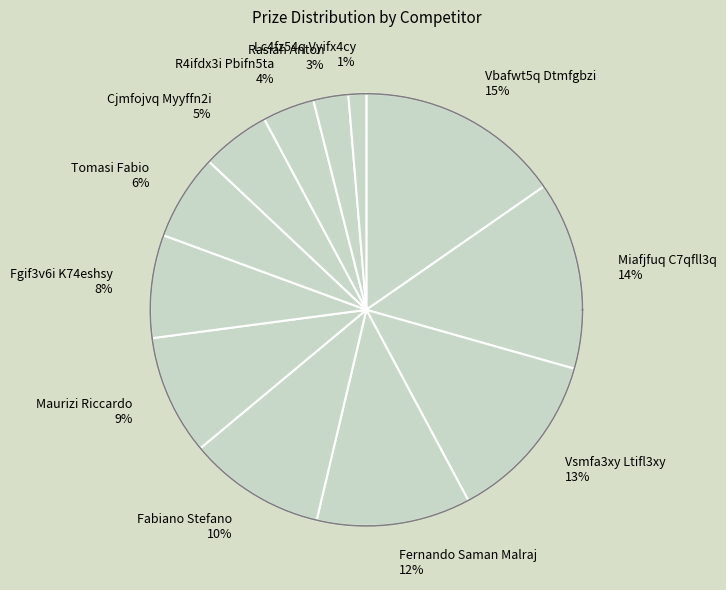

The Vsmfa3xy Ltifl3xy slice represents 13% of the pie. True or false?

True